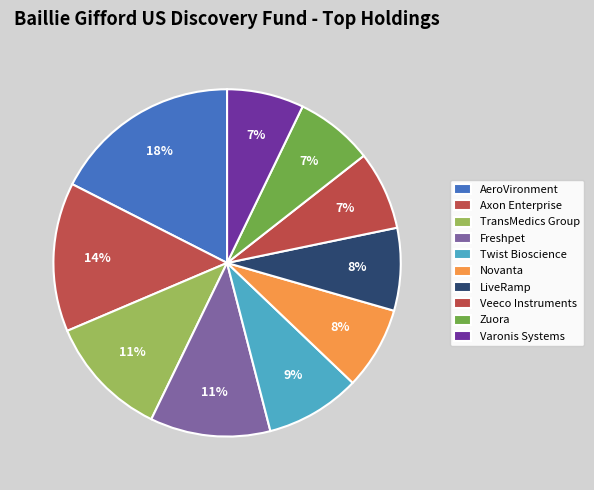

Does Freshpet represent more than half of the total?

No